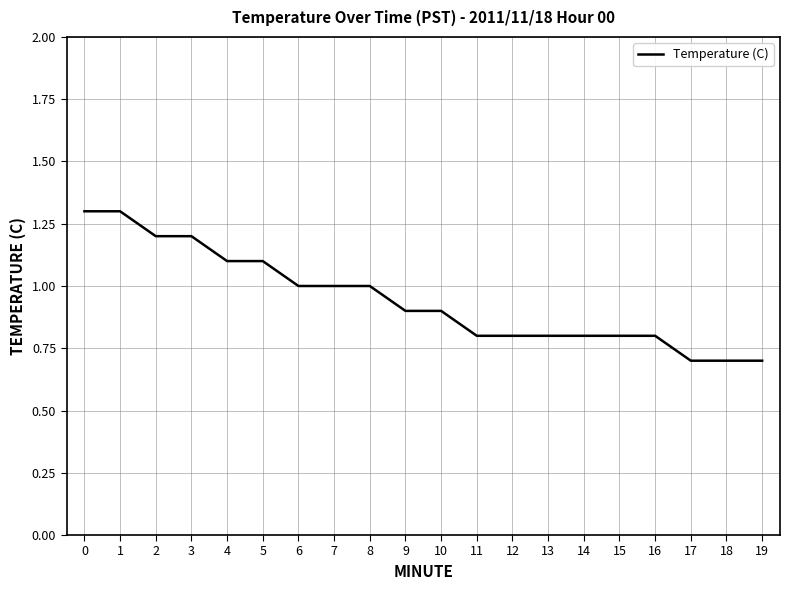

What is the smallest value displayed?

0.7